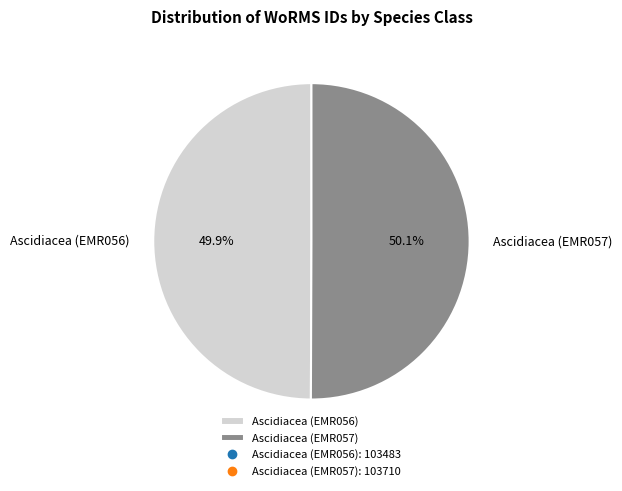

True or false: Ascidiacea (EMR056) accounts for 50% of the total.

True